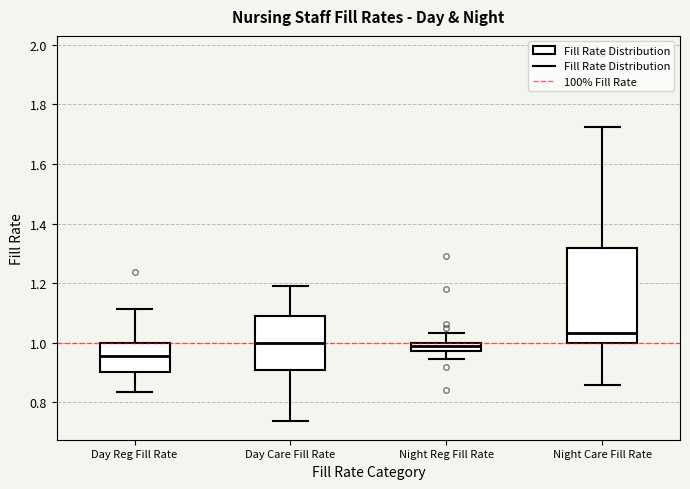

Which box's median line is the lowest?

Day Reg Fill Rate